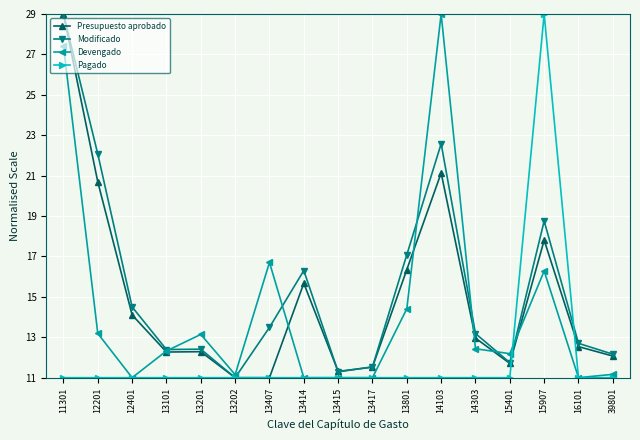

Which series changed the most between 13201 and 13415?

Devengado